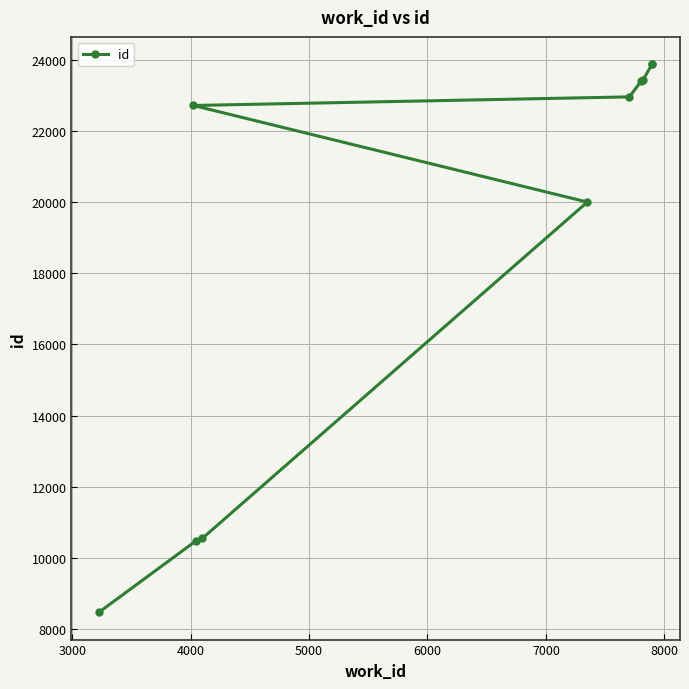

What is the greatest value displayed?

23876